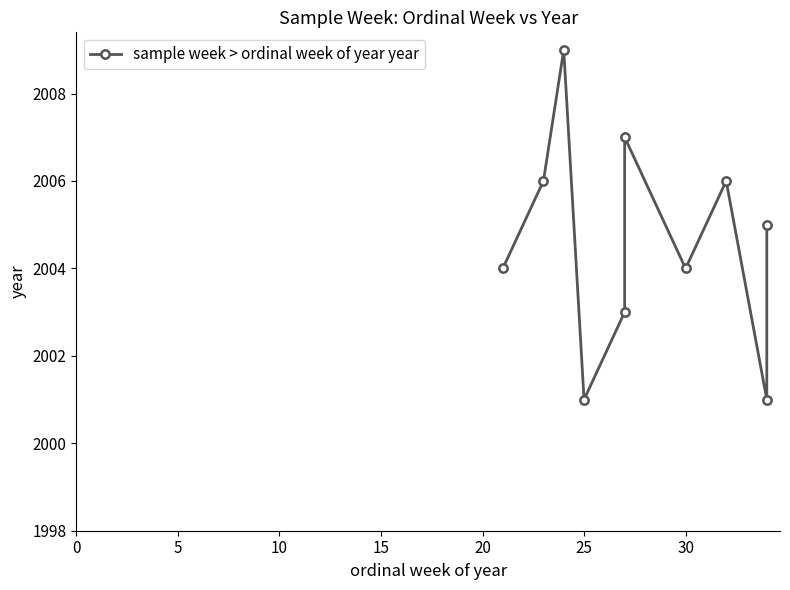

Approximately how many times larger is the value at 10 compared to 0?

1.0